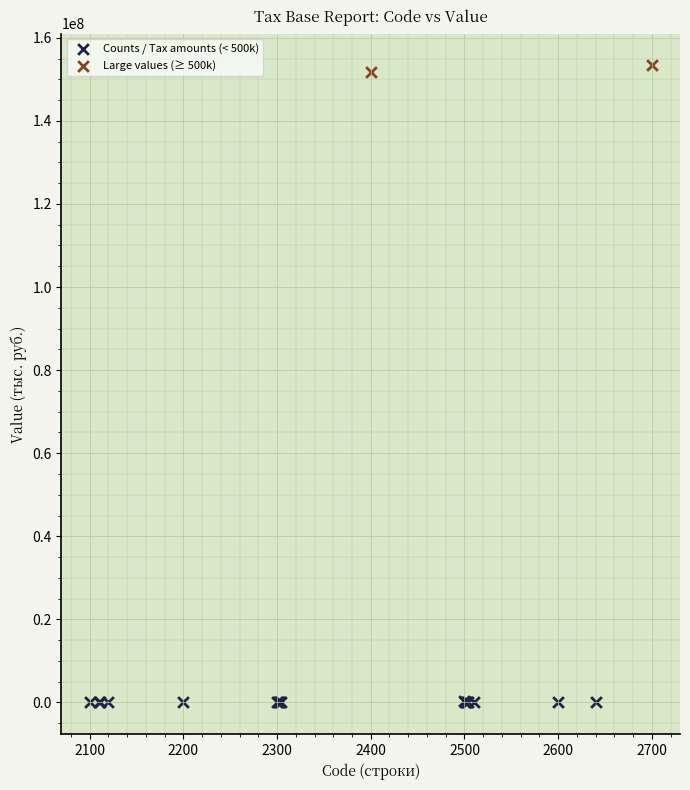

What are all the series names shown in the legend?

Counts / Tax amounts (< 500k), Large values (≥ 500k)